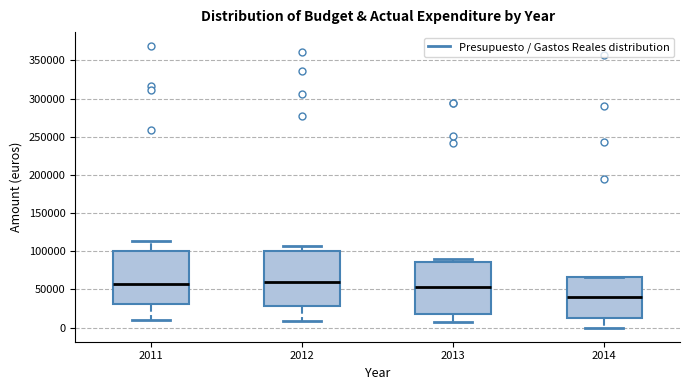

Where does the upper whisker of the box at x = 2011 end on the y-axis? The values are not printed on the chart, so give them approximately, as read against the axis.

115000